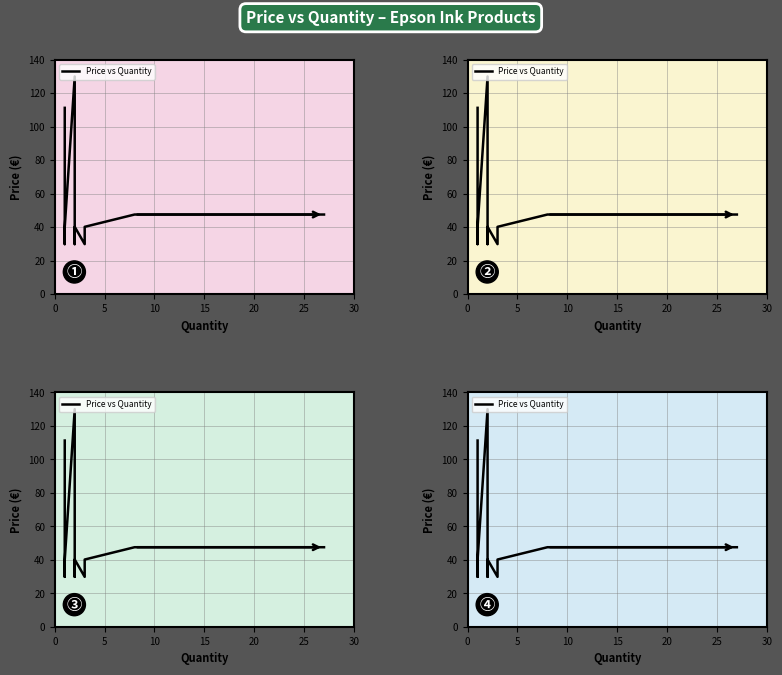

Count the number of categories in the chart.

23